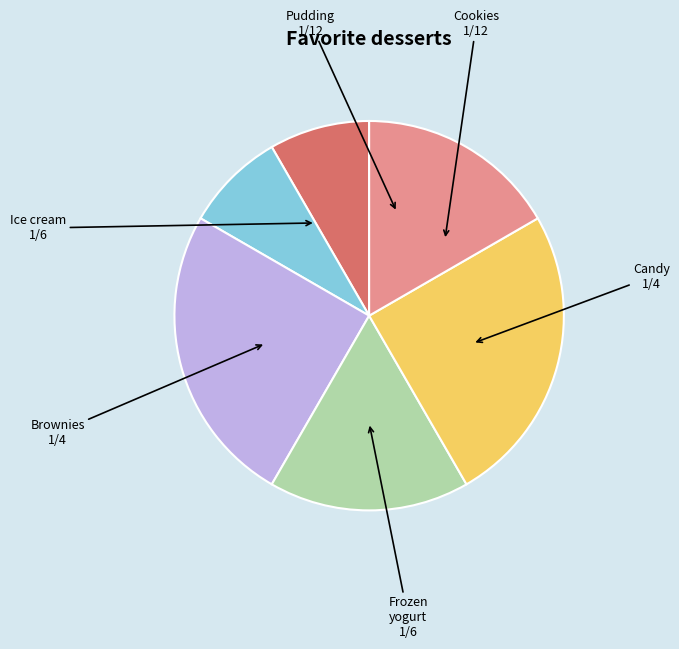

Does any single category account for the majority?

No